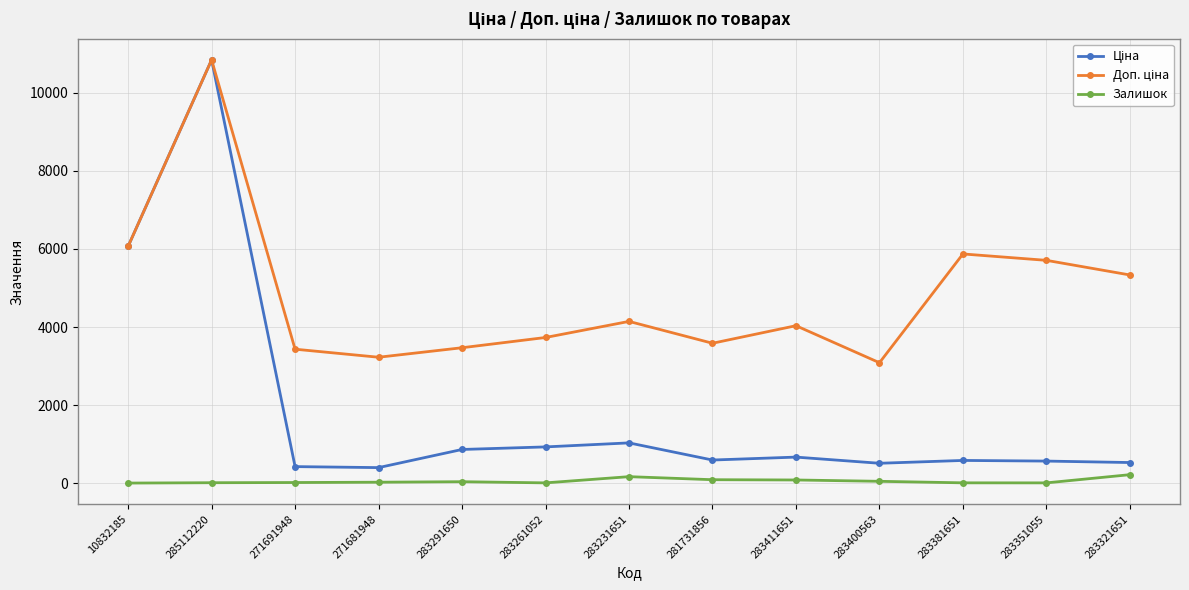

Is it true that Залишок equals 14.0 at 283381651?

True